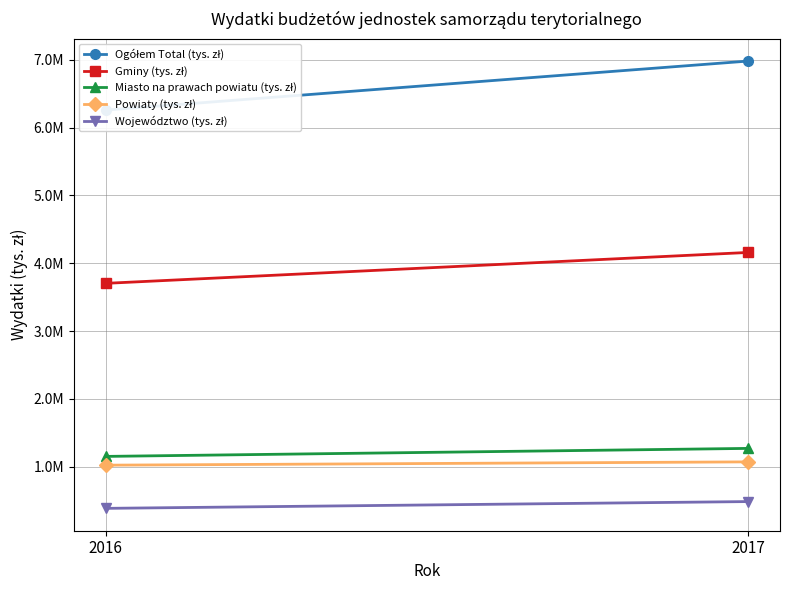

Which category has the highest value across all series?

2017